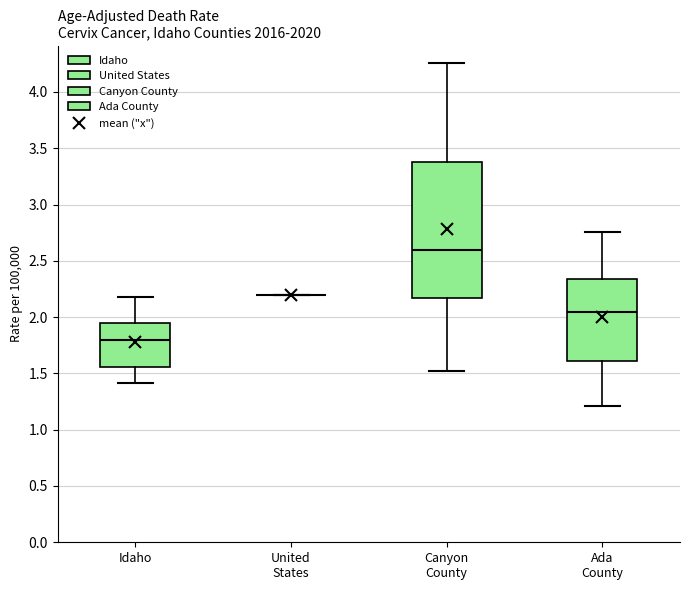

Reading left to right, transcribe this box plot: for each box, give where its median line is, the range the box spans, and where its two whiskers end, as read against the y-axis. The values are not printed on the chart, so give them approximately, as read against the axis.

Idaho: median 1.80, box 1.55 to 1.95, whiskers 1.40 to 2.20
United States: box collapsed to a line at 2.20, whiskers 2.20 to 2.20
Canyon County: median 2.60, box 2.15 to 3.40, whiskers 1.50 to 4.25
Ada County: median 2.05, box 1.60 to 2.35, whiskers 1.20 to 2.75